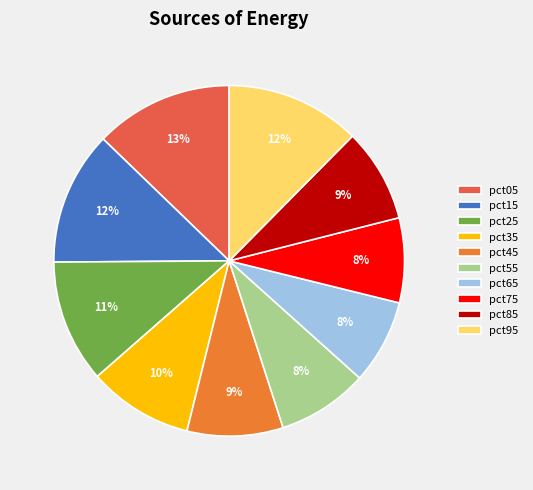

Is there any slice that represents more than half of the pie?

No